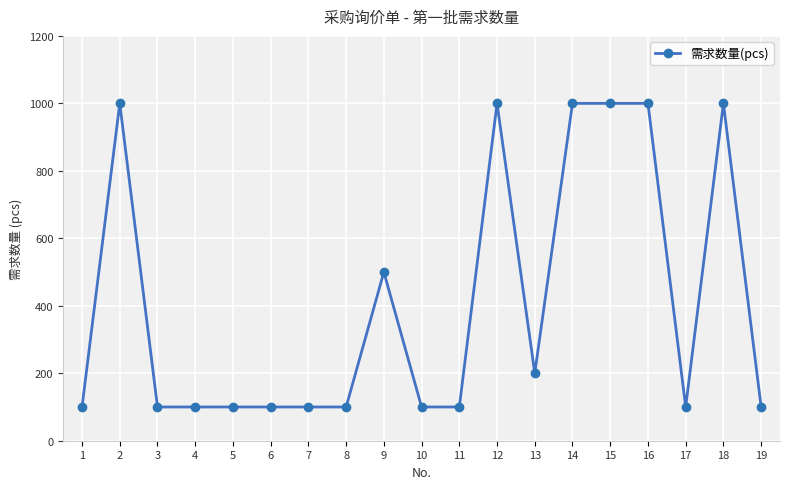

What is the difference between the maximum and second lowest values?

900